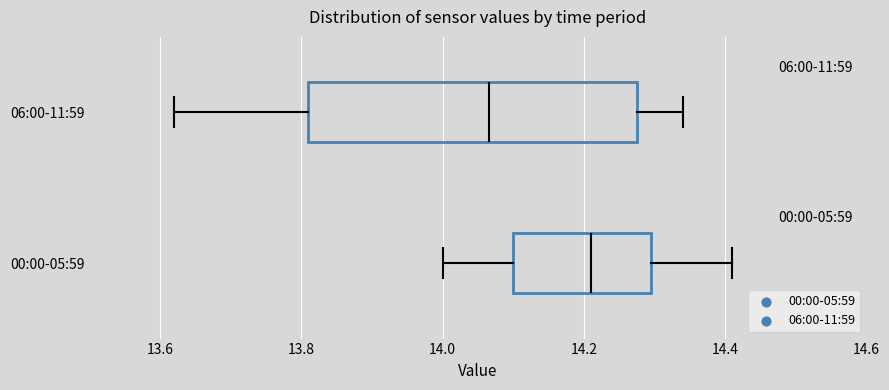

Comparing the boxes themselves (not the whiskers), which one is the widest?

06:00-11:59